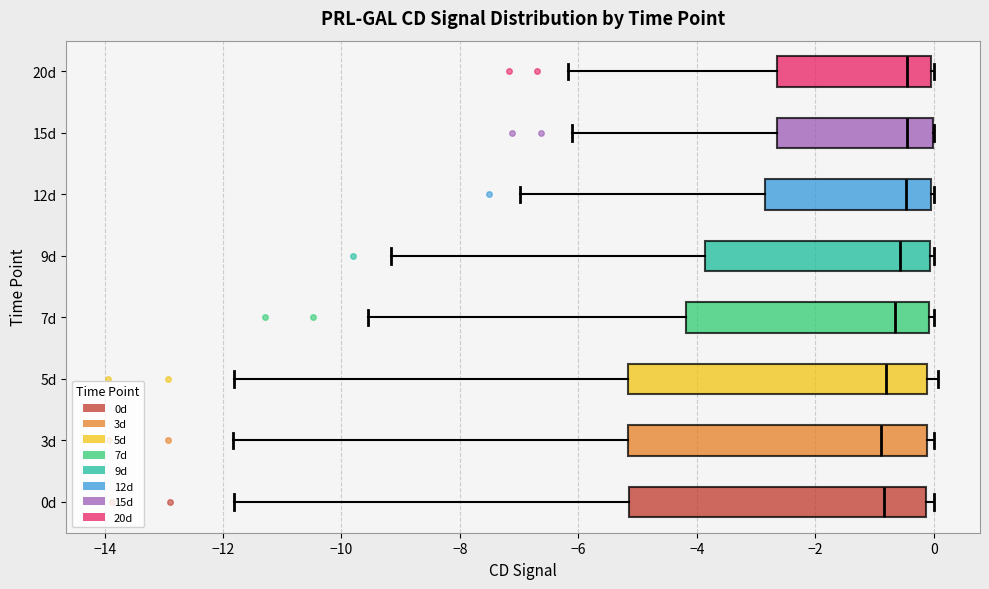

Where is the right edge of the box for 0d on the x-axis? The values are not printed on the chart, so give them approximately, as read against the axis.

-0.2